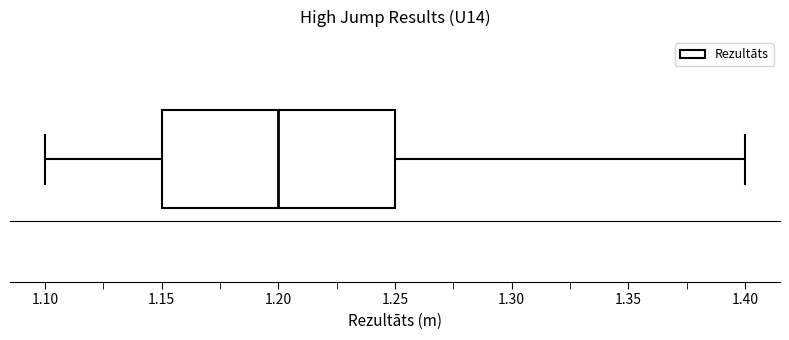

Where does the right whisker of the box end on the x-axis? The values are not printed on the chart, so give them approximately, as read against the axis.

1.40